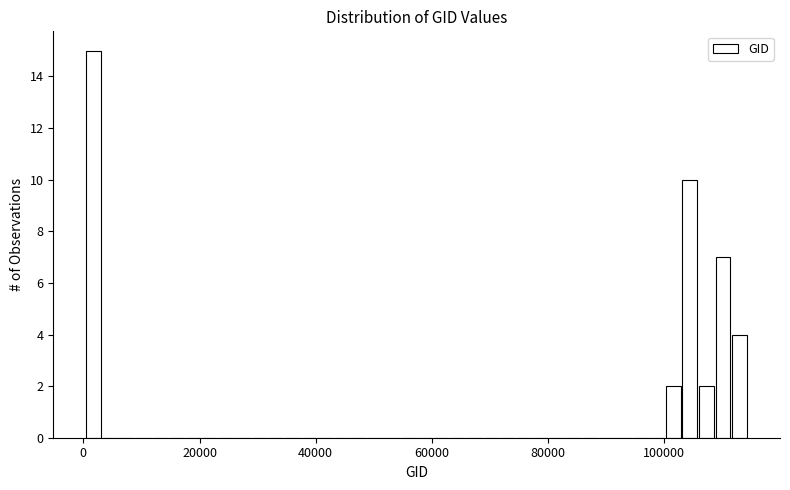

Read against the x-axis, roughly where is the centre of the tallest bar?

2000